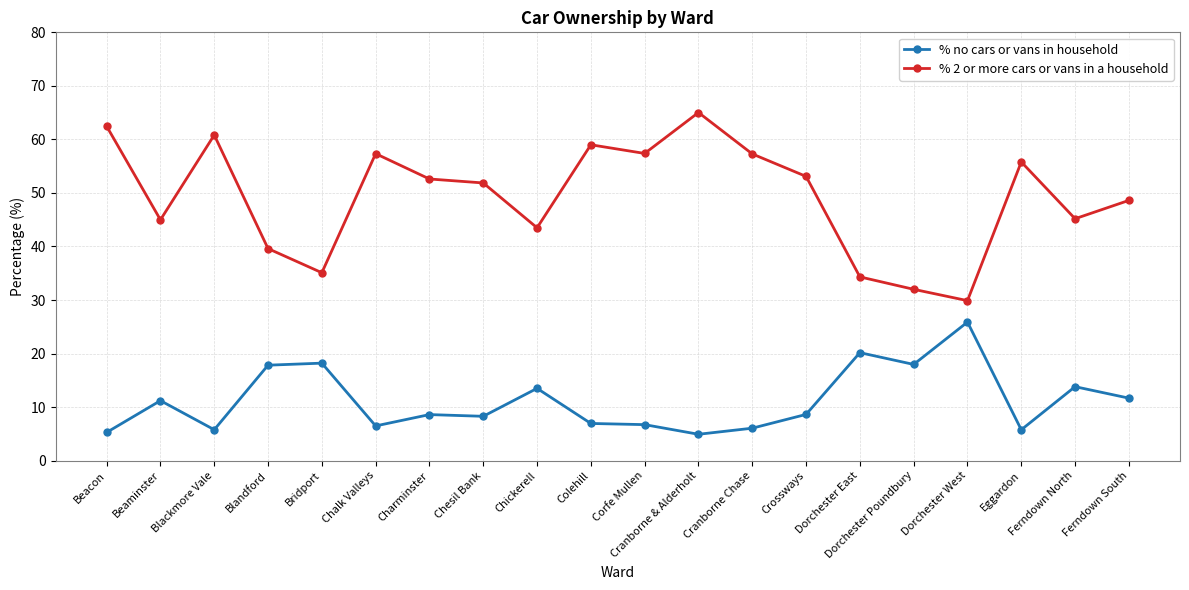

List the series in order of their peak value, lowest first.

% no cars or vans in household, % 2 or more cars or vans in a household